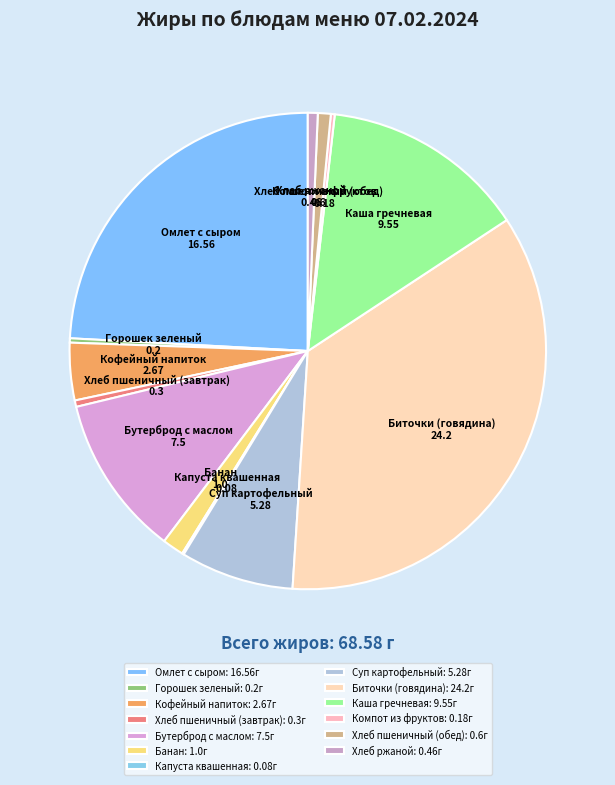

Which slice is the largest?

Биточки (говядина)